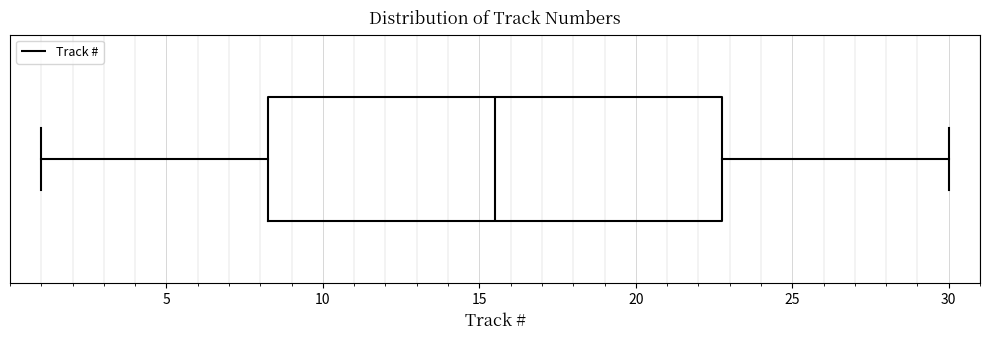

Transcribe this box plot: give where the median line is, the range the box spans, and where the two whiskers end, as read against the x-axis. The values are not printed on the chart, so give them approximately, as read against the axis.

median 15.5, box 8.5 to 23.0, whiskers 1.0 to 30.0